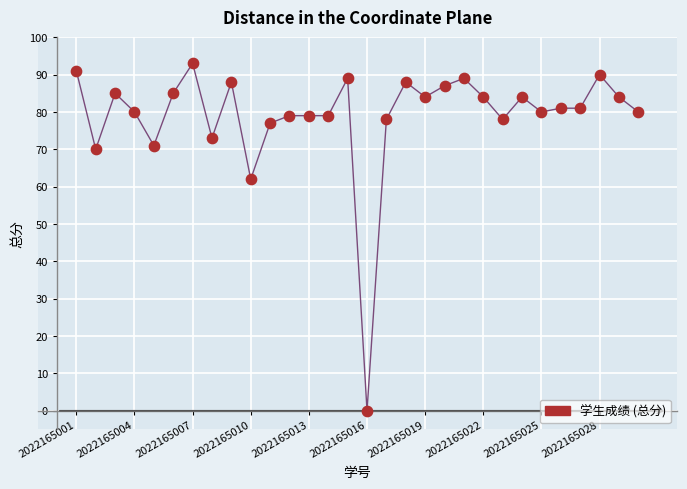

What is the range of Y values (max minus min)?

93